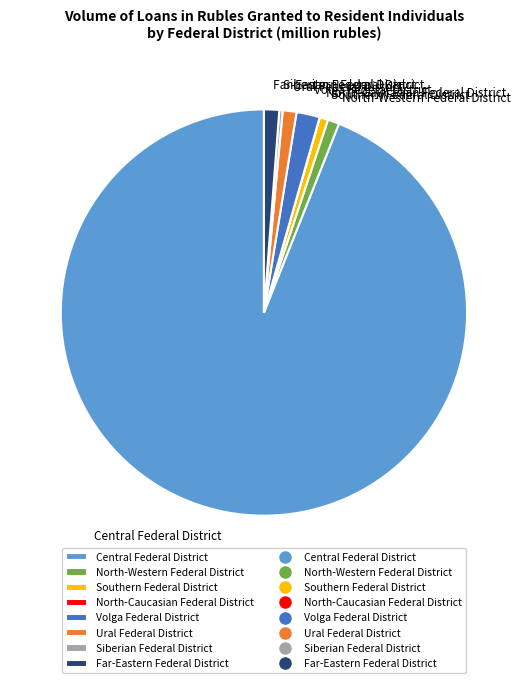

True or false: North-Western Federal District accounts for 11% of the total.

False